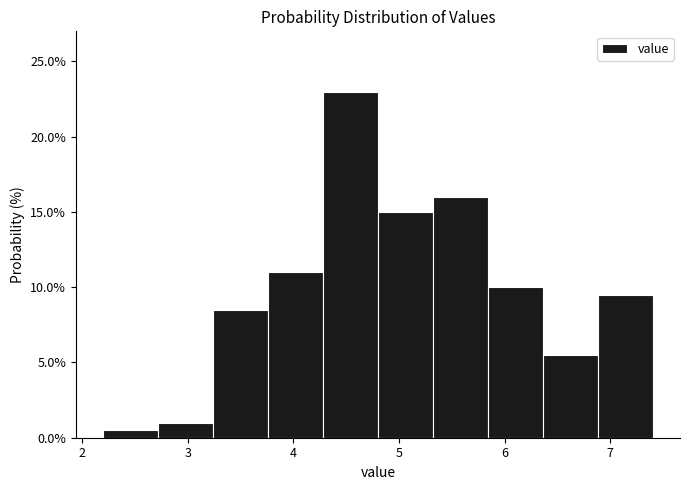

Reading left to right, transcribe this chart: for each bar, give the range it covers on the x-axis and its height. Neither the bar edges nor the heights are printed on the chart, so give them approximately, as read against the axes.

2.20 to 2.72: 0.5
2.72 to 3.24: 1.0
3.24 to 3.76: 8.5
3.76 to 4.28: 11.0
4.28 to 4.80: 23.0
4.80 to 5.32: 15.0
5.32 to 5.84: 16.0
5.84 to 6.36: 10.0
6.36 to 6.88: 5.5
6.88 to 7.40: 9.5